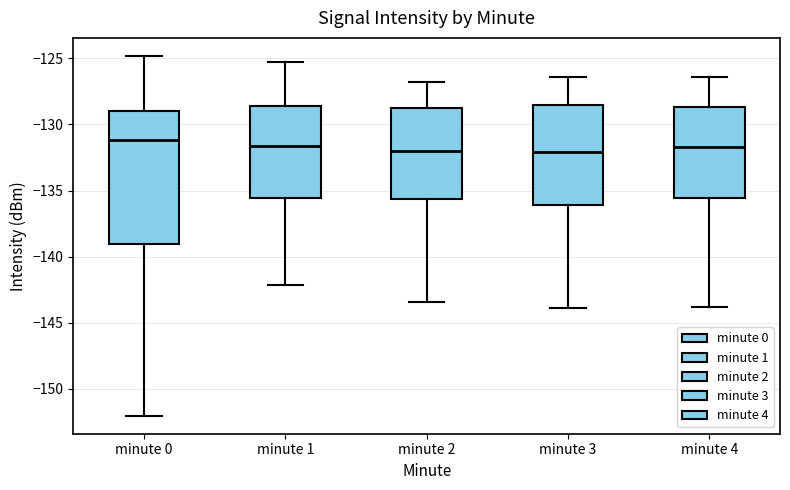

Where is the lower edge of the box for minute 3 on the y-axis? The values are not printed on the chart, so give them approximately, as read against the axis.

-136.0